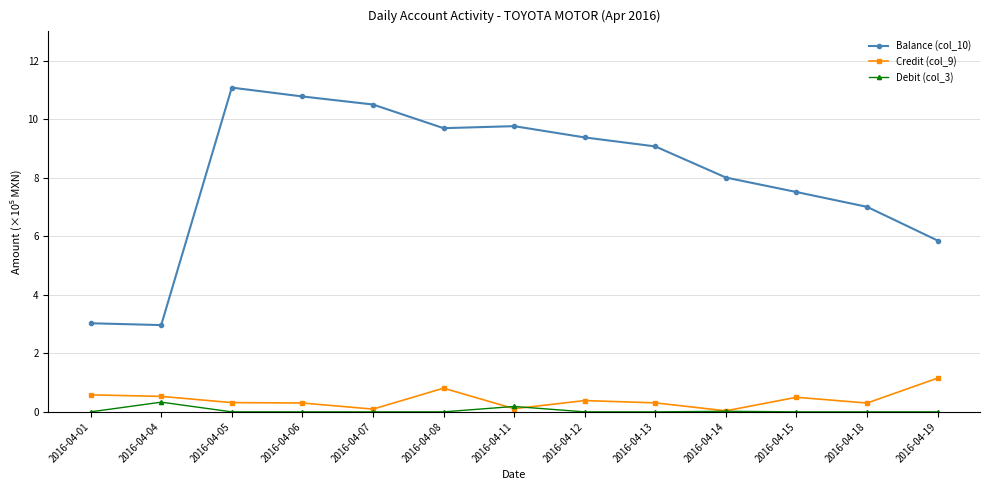

Which series has the largest total across all categories?

Balance (col_10)